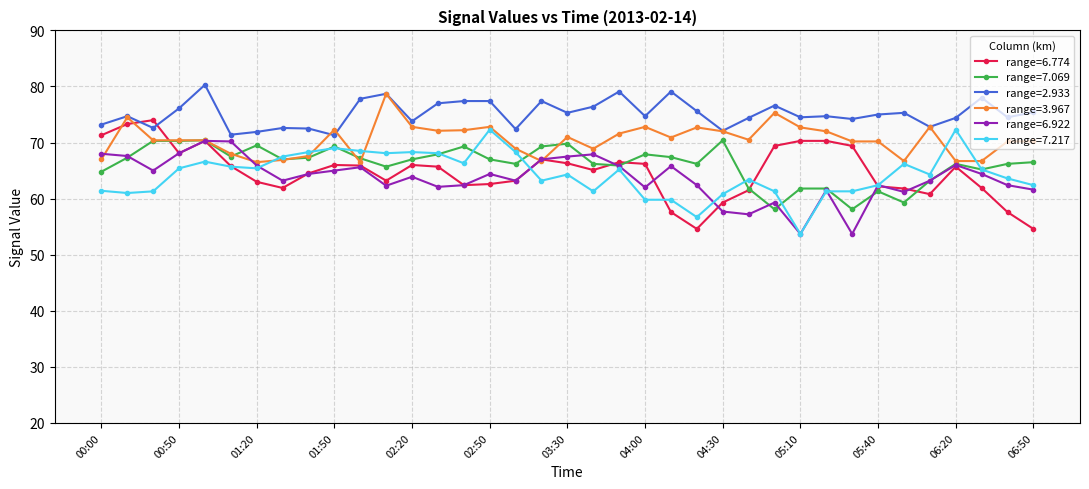

What is the value of the range=3.967 point at the 13th from the left?

72.8